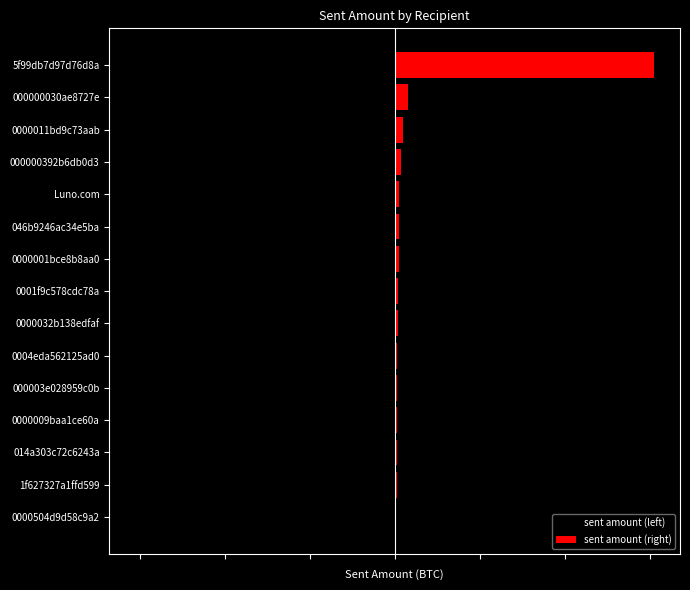

How many groups of bars are there?

15